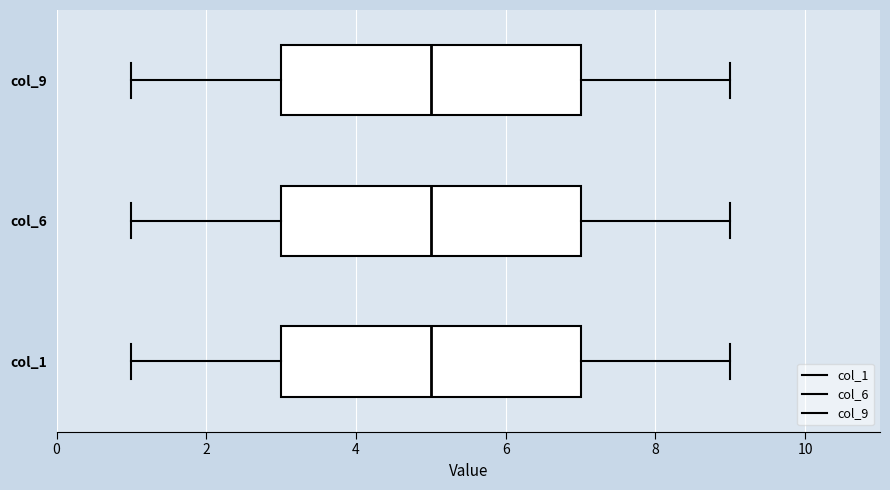

Where is the right edge of the box for col_6 on the x-axis? The values are not printed on the chart, so give them approximately, as read against the axis.

7